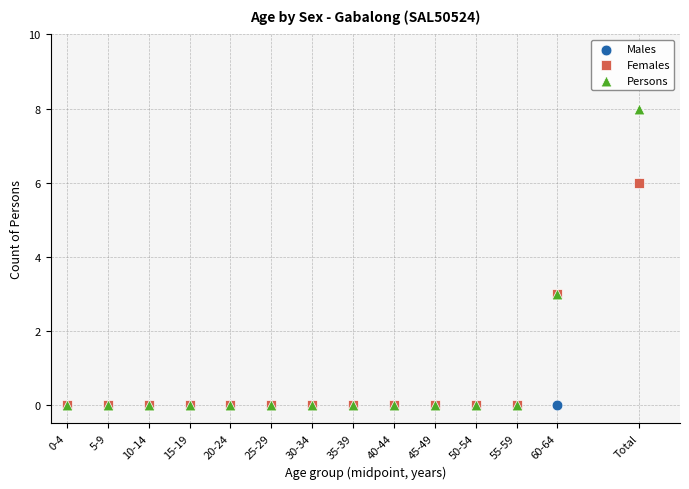

What are all the series names shown in the legend?

Males, Females, Persons